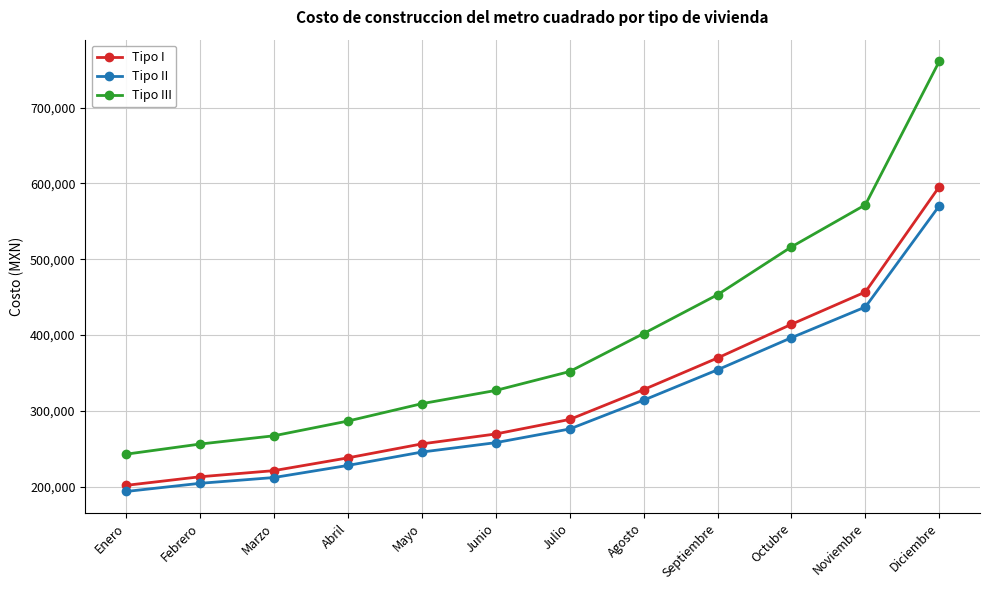

What is the label of the 10th point from the left?

Octubre